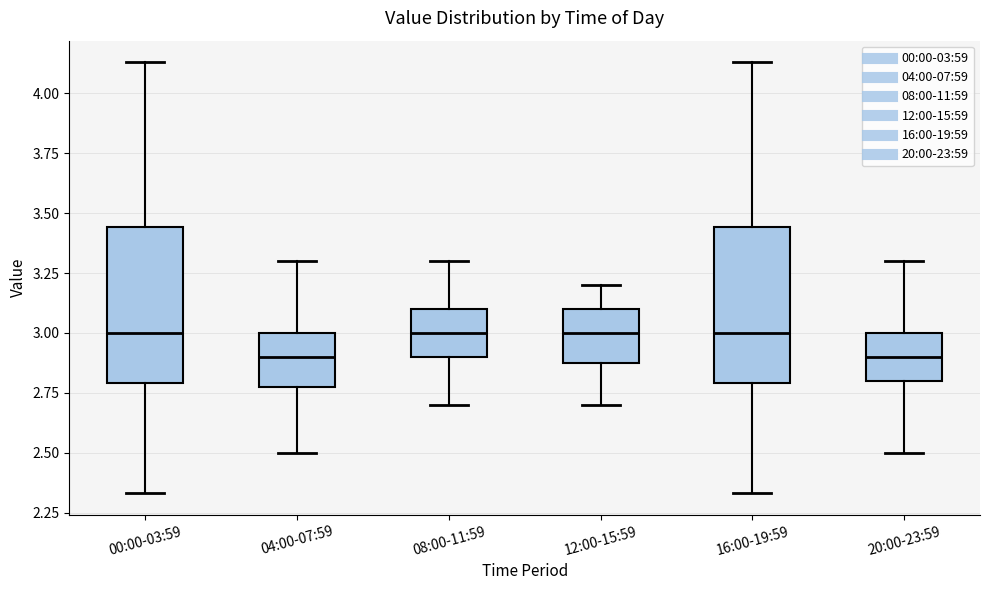

Reading left to right, transcribe this box plot: for each box, give where its median line is, the range the box spans, and where its two whiskers end, as read against the y-axis. The values are not printed on the chart, so give them approximately, as read against the axis.

00:00-03:59: median 3.00, box 2.80 to 3.45, whiskers 2.35 to 4.15
04:00-07:59: median 2.90, box 2.80 to 3.00, whiskers 2.50 to 3.30
08:00-11:59: median 3.00, box 2.90 to 3.10, whiskers 2.70 to 3.30
12:00-15:59: median 3.00, box 2.90 to 3.10, whiskers 2.70 to 3.20
16:00-19:59: median 3.00, box 2.80 to 3.45, whiskers 2.35 to 4.15
20:00-23:59: median 2.90, box 2.80 to 3.00, whiskers 2.50 to 3.30